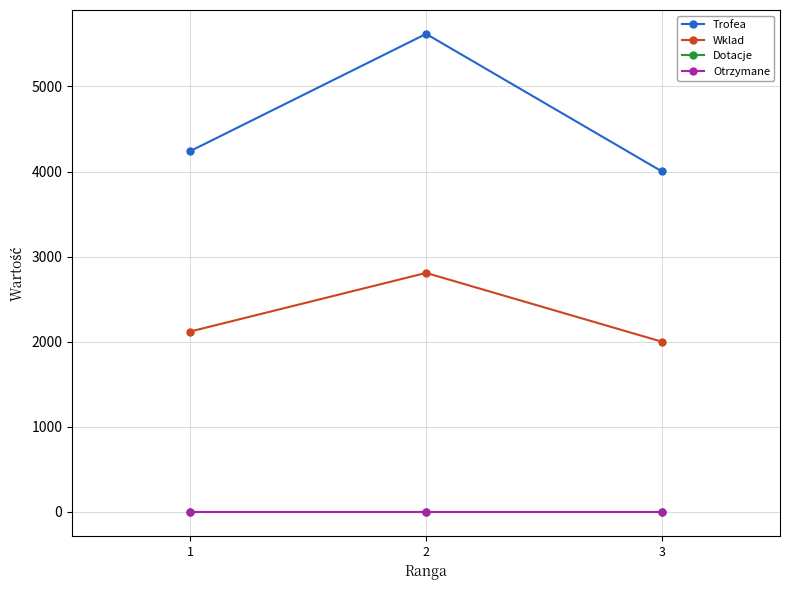

Is it true that Wklad equals 2120 at 1?

True